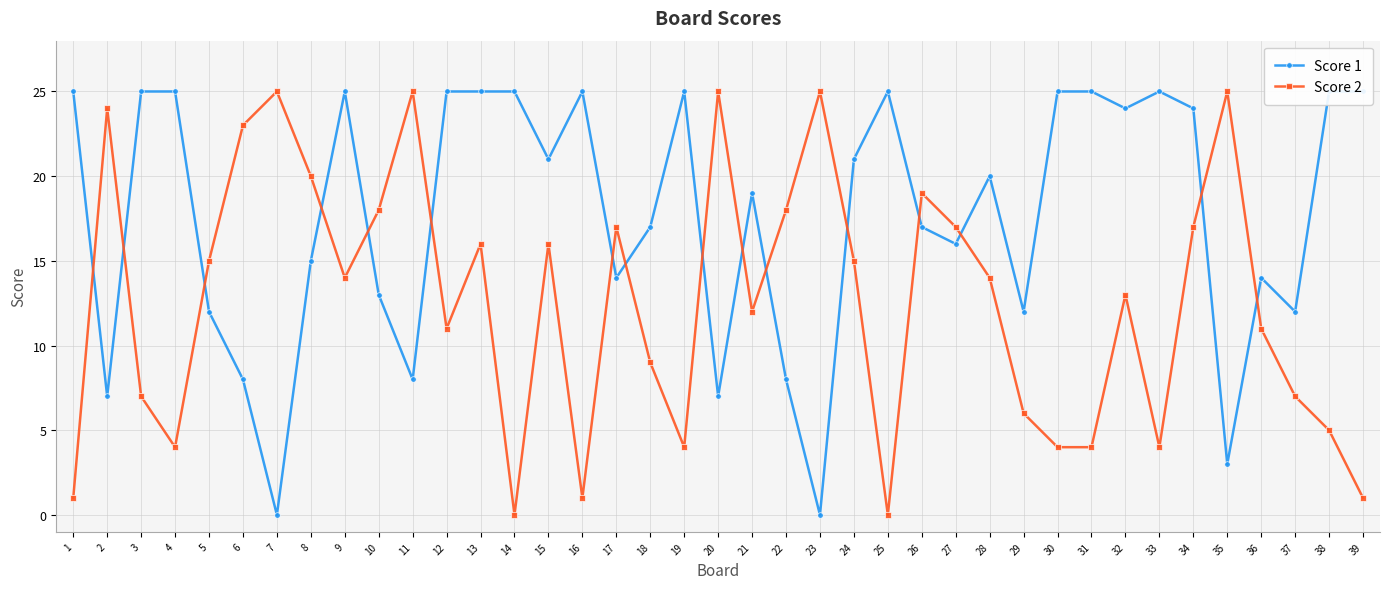

Reading left to right, transcribe all the data shown in this chart.

Score 1: 25	7	25	25	12	8	0	15	25	13	8	25	25	25	21	25	14	17	25	7	19	8	0	21	25	17	16	20	12	25	25	24	25	24	3	14	12	25	25
Score 2: 1	24	7	4	15	23	25	20	14	18	25	11	16	0	16	1	17	9	4	25	12	18	25	15	0	19	17	14	6	4	4	13	4	17	25	11	7	5	1